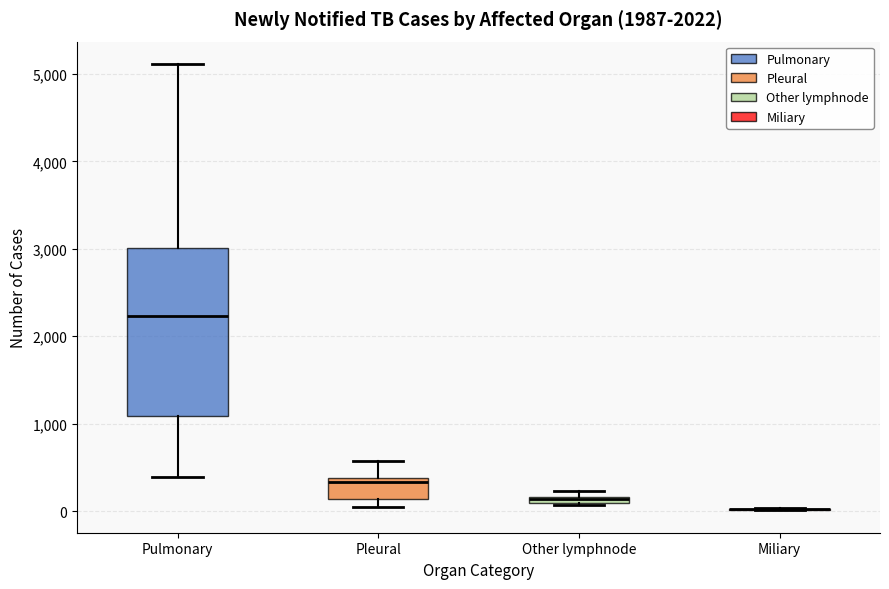

Where does the upper whisker of the box for Pulmonary end on the y-axis? The values are not printed on the chart, so give them approximately, as read against the axis.

5100